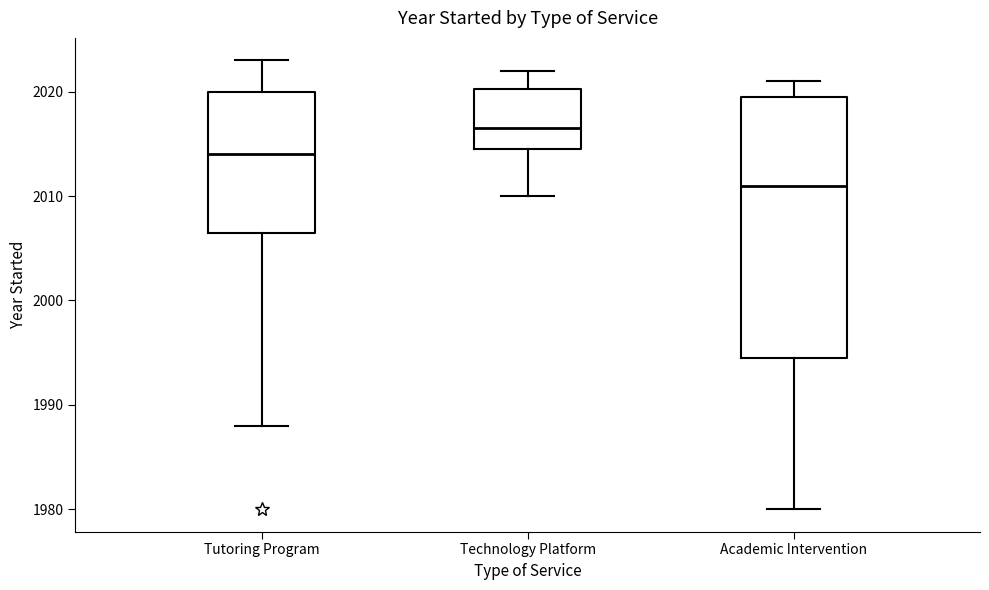

Reading left to right, transcribe this box plot: for each box, give where its median line is, the range the box spans, and where its two whiskers end, as read against the y-axis. The values are not printed on the chart, so give them approximately, as read against the axis.

Tutoring Program: median 2014, box 2007 to 2020, whiskers 1988 to 2023
Technology Platform: median 2017, box 2015 to 2020, whiskers 2010 to 2022
Academic Intervention: median 2011, box 1995 to 2020, whiskers 1980 to 2021